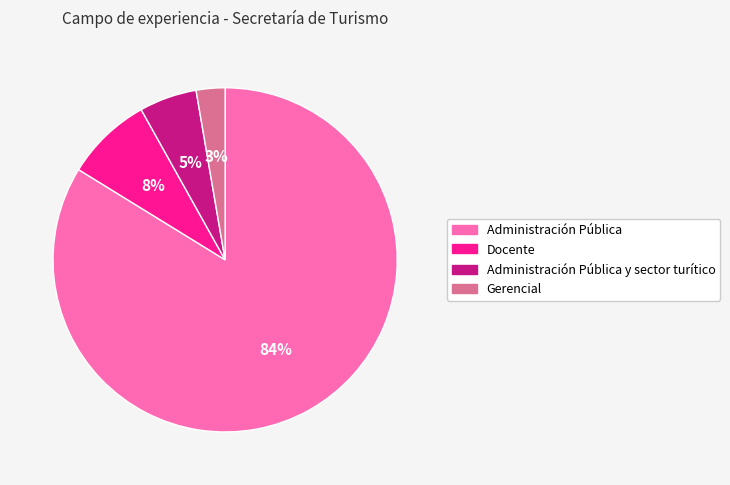

Is there a majority slice in this chart?

Yes